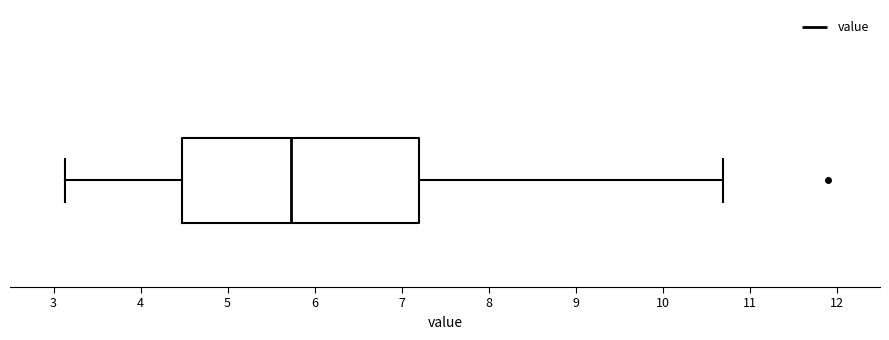

Transcribe this box plot: give where the median line is, the range the box spans, and where the two whiskers end, as read against the x-axis. The values are not printed on the chart, so give them approximately, as read against the axis.

median 5.7, box 4.5 to 7.2, whiskers 3.1 to 10.7